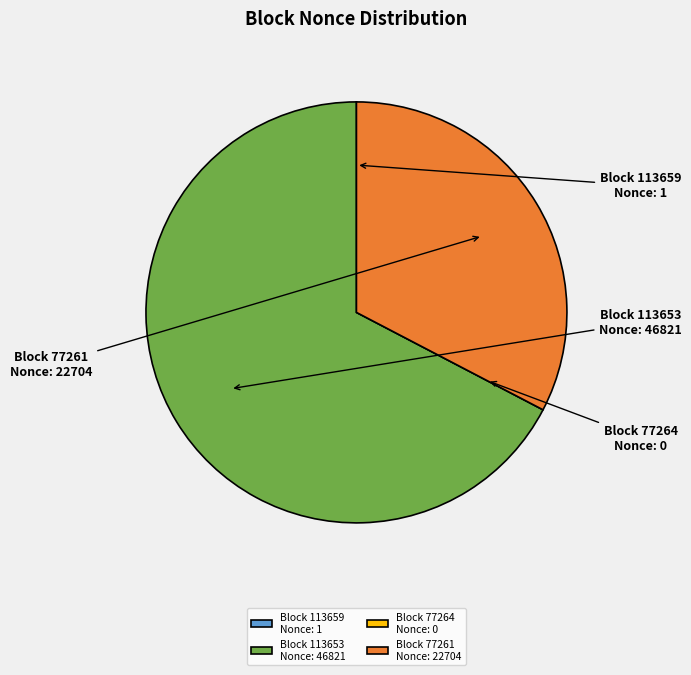

Does any single category account for the majority?

Yes